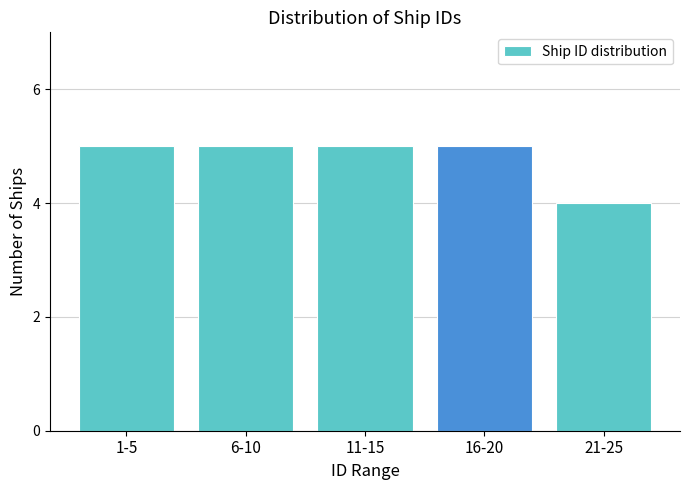

Reading left to right, transcribe all the data shown in this chart.

1-5=5	6-10=5	11-15=5	16-20=5	21-25=4